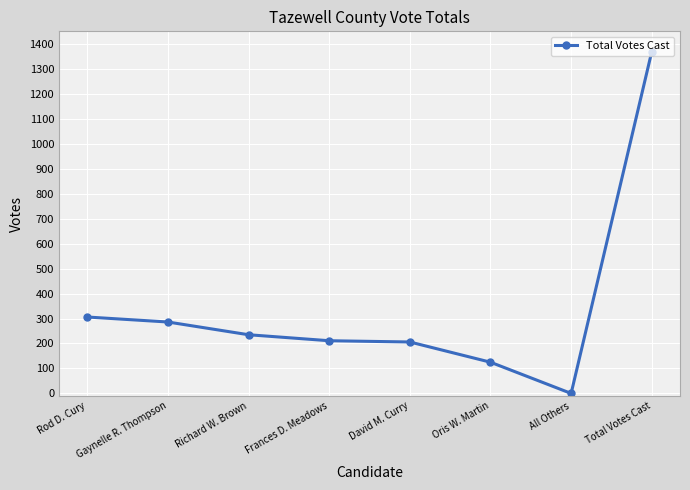

True or false: there are more than 2 points higher than both neighbors.

False